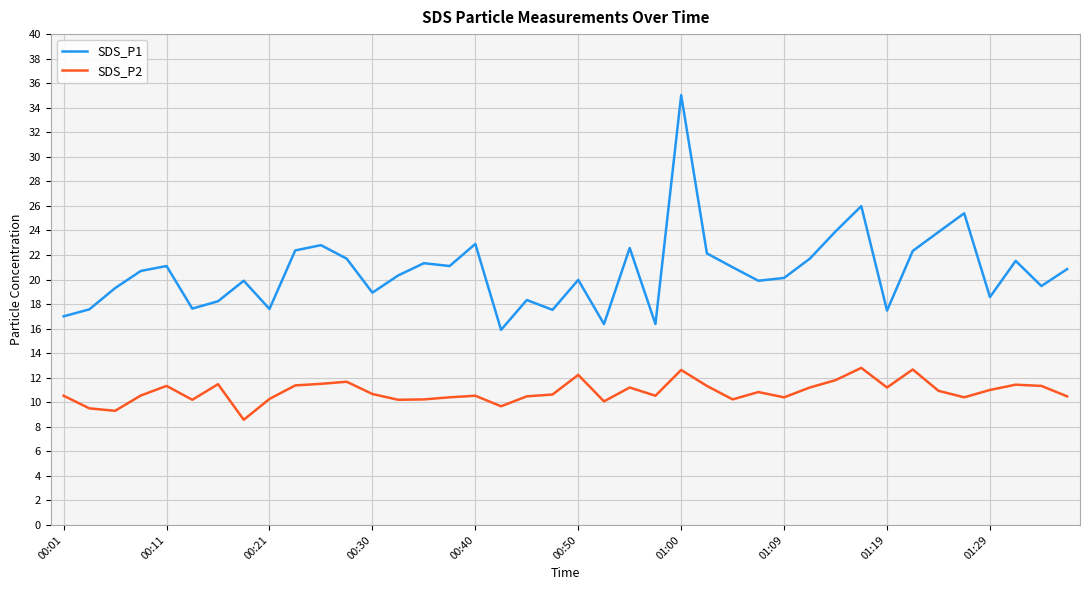

Which series has the largest total across all categories?

SDS_P1